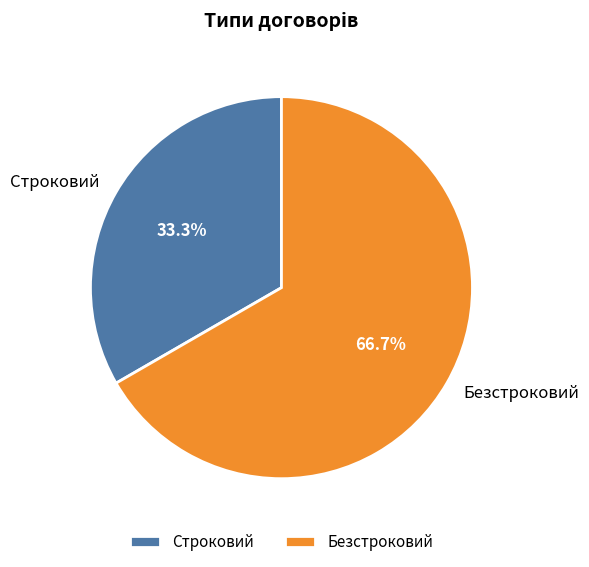

Which has a higher value, Безстроковий or Строковий?

Безстроковий